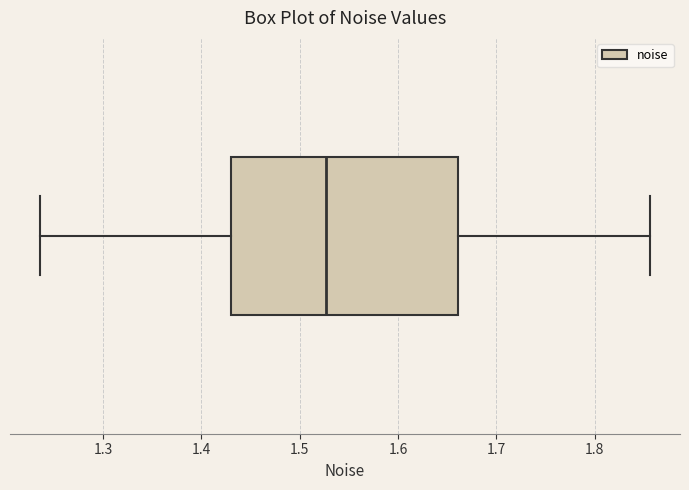

Where does the right whisker of the box end on the x-axis? The values are not printed on the chart, so give them approximately, as read against the axis.

1.86